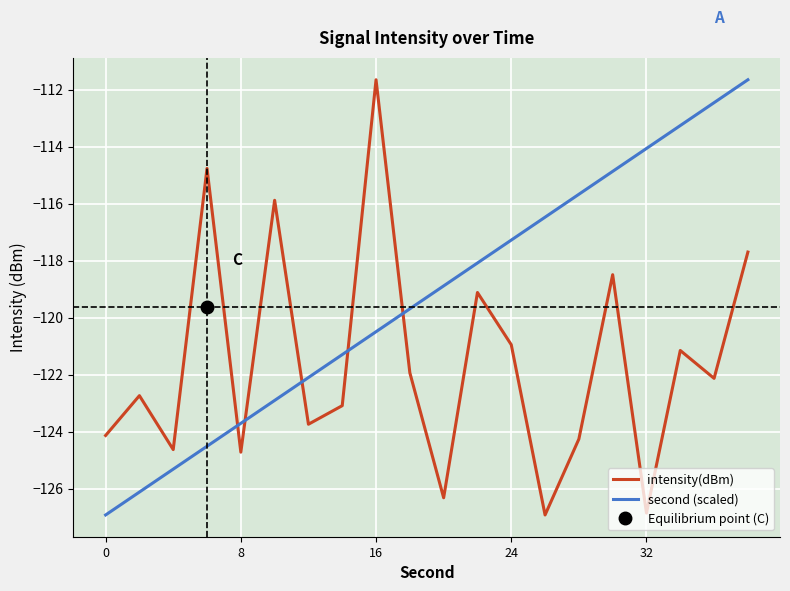

At which label does intensity(dBm) reach its peak?

16